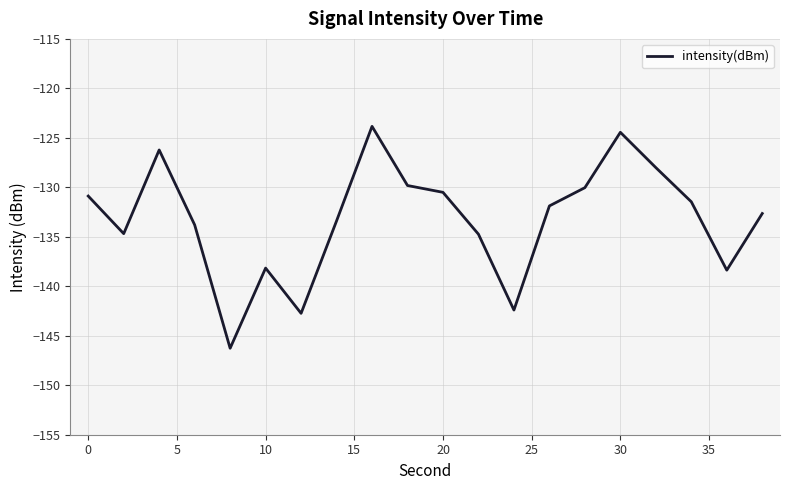

What is the difference between the maximum and minimum values?

22.4